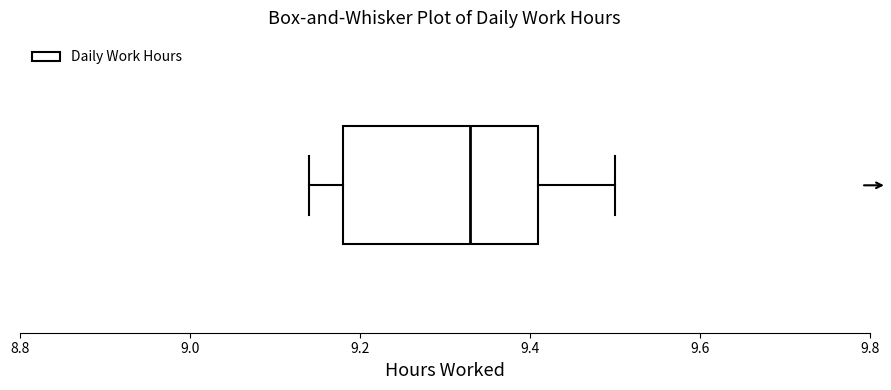

Transcribe this box plot: give where the median line is, the range the box spans, and where the two whiskers end, as read against the x-axis. The values are not printed on the chart, so give them approximately, as read against the axis.

median 9.34, box 9.18 to 9.42, whiskers 9.14 to 9.50